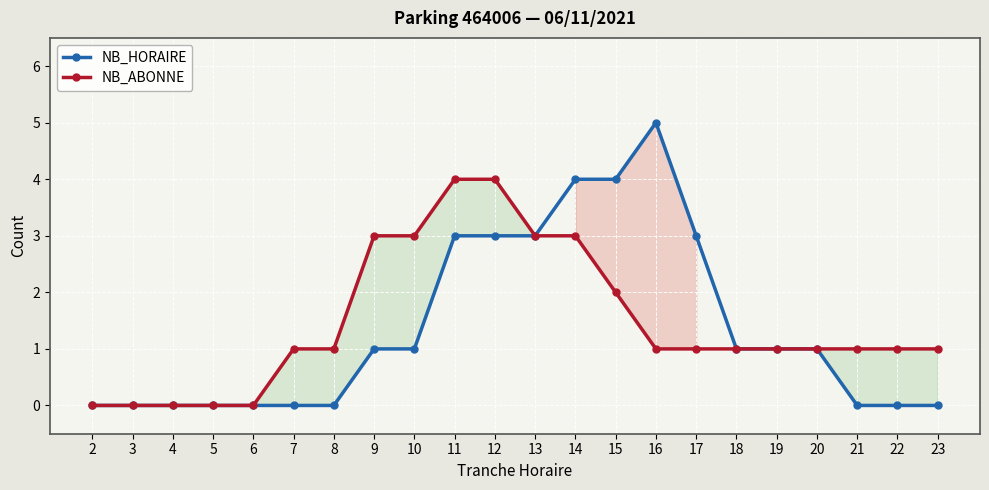

Which label corresponds to the largest value in the chart?

16